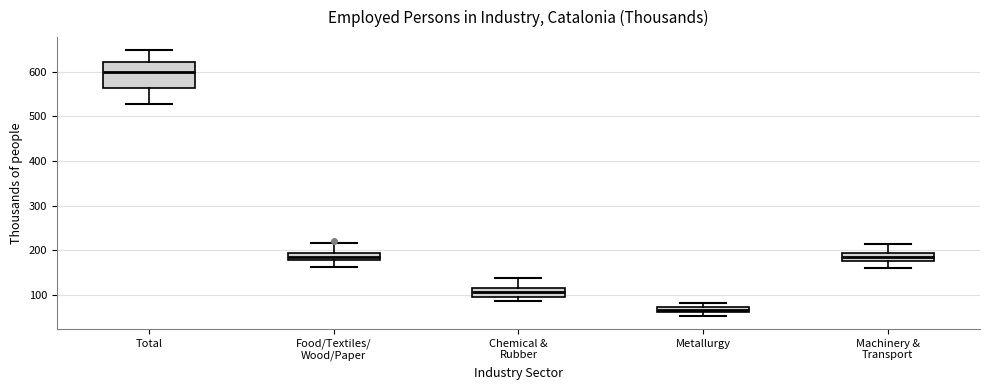

Which box's median line is the highest?

Total